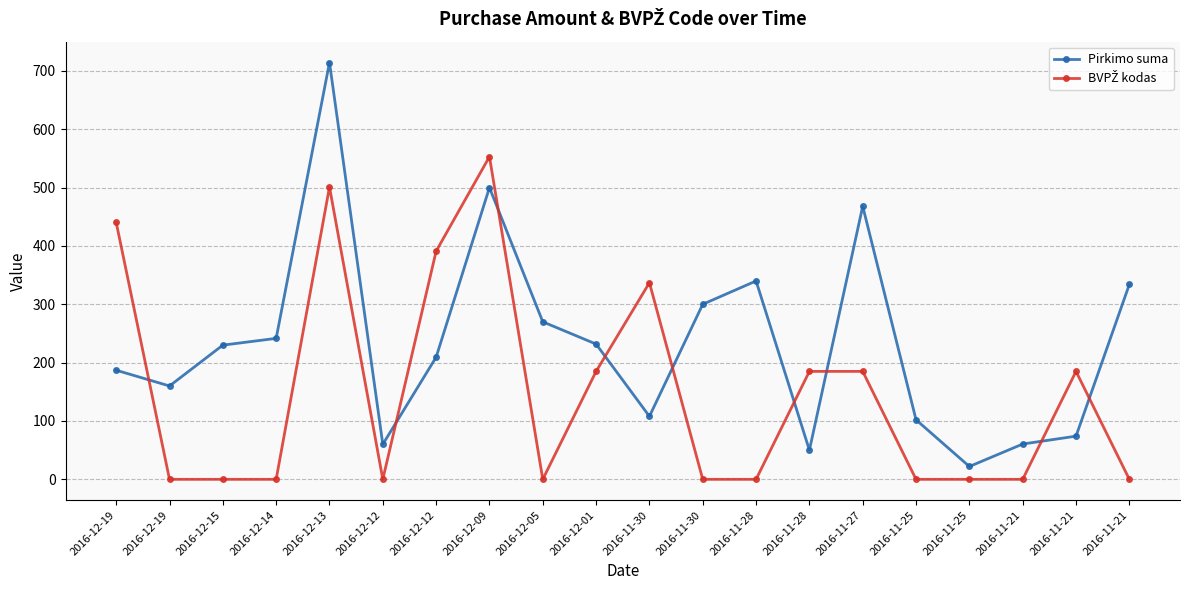

The Pirkimo suma series shows 663.0 at 2016-11-27. True or false?

False